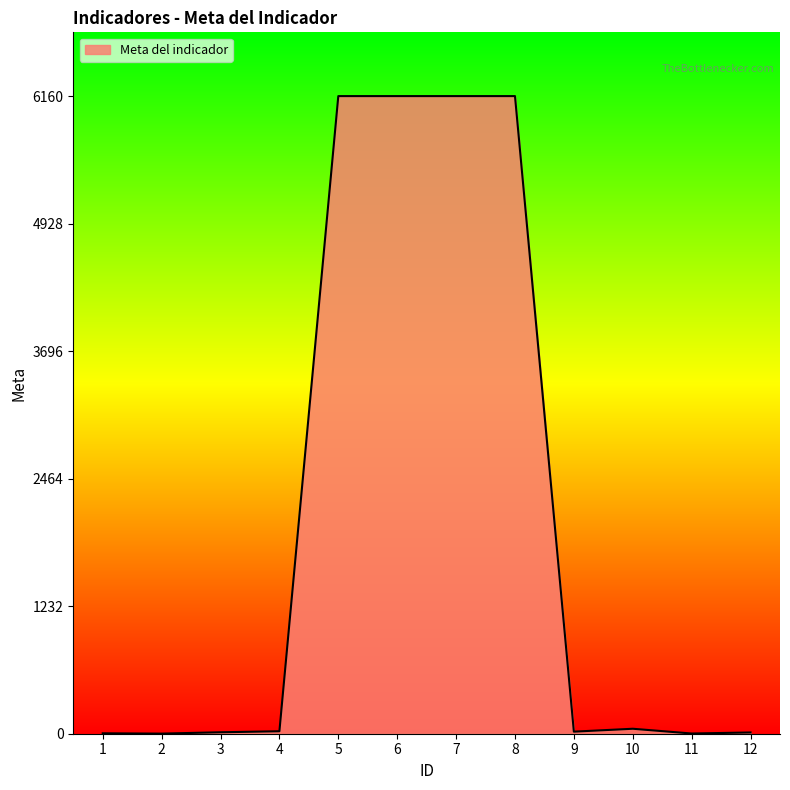

What is the difference between the maximum and minimum values?

6159